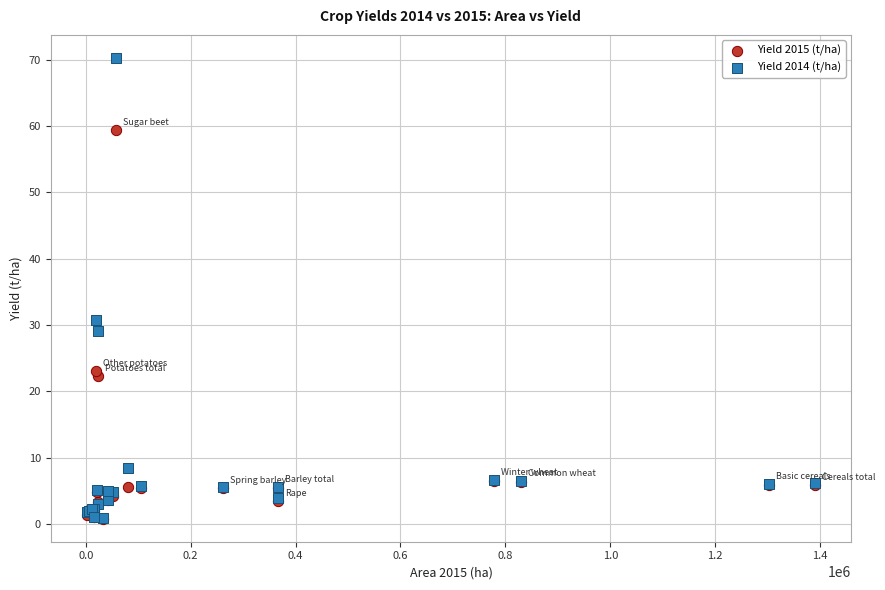

Across all series, what Y value is closest to 35?

30.8